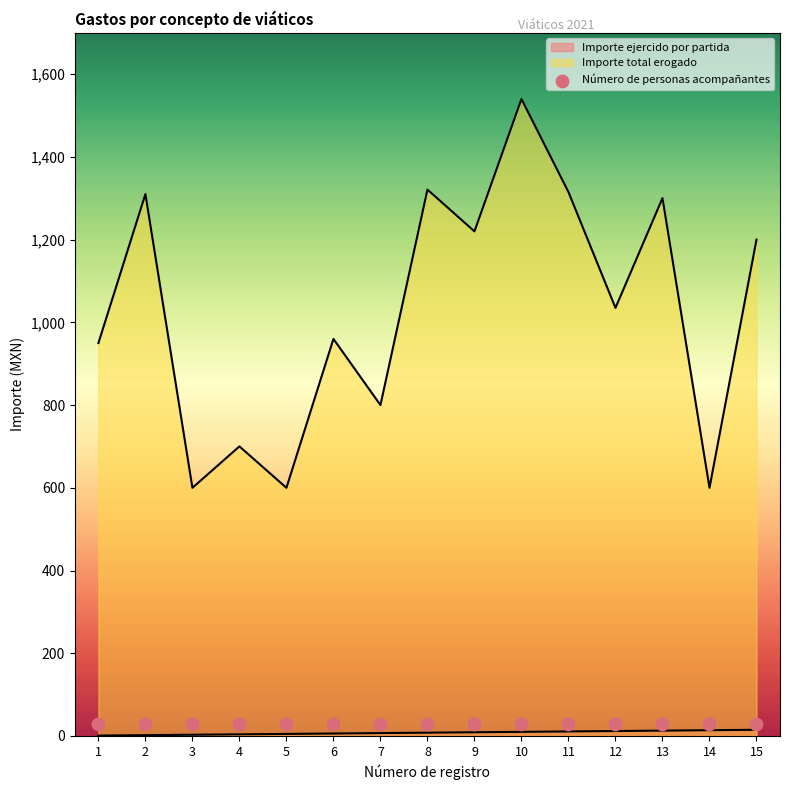

Which series contains the lowest Y value?

Importe ejercido por partida